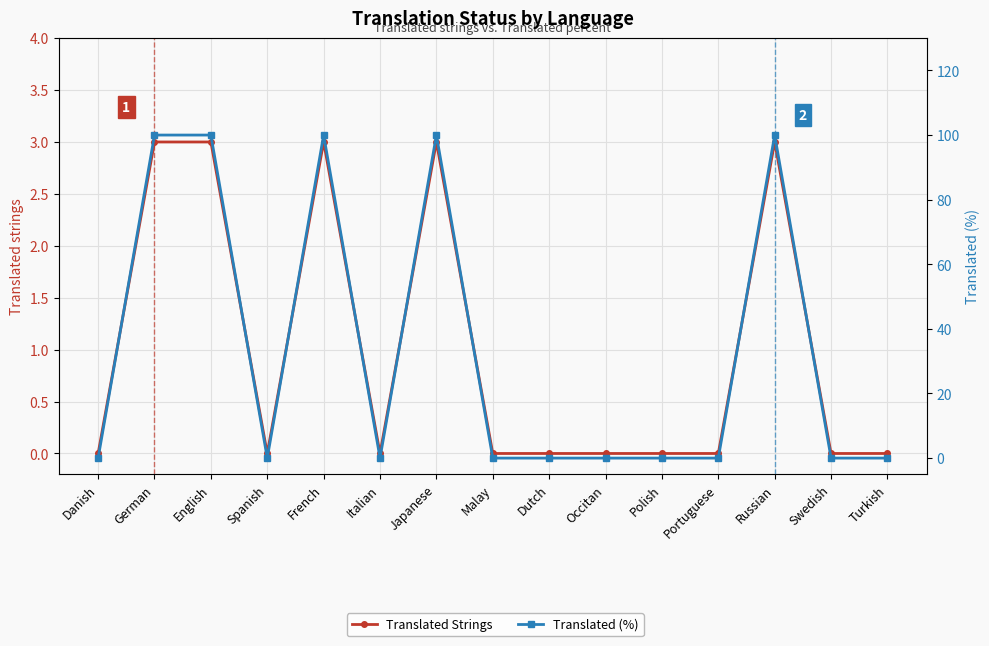

Rank the series by their maximum value, from lowest to highest.

Translated Strings, Translated (%)